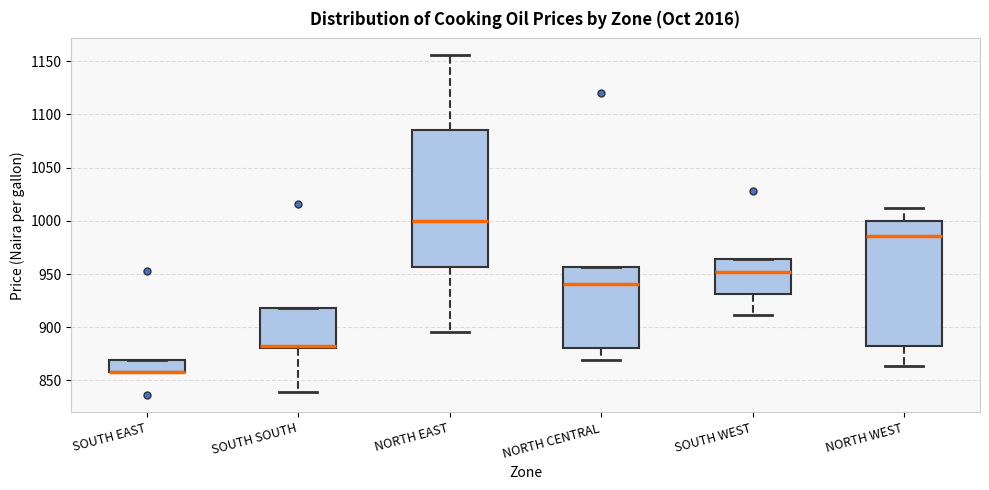

Where does the lower whisker of the box for NORTH WEST end on the y-axis? The values are not printed on the chart, so give them approximately, as read against the axis.

865